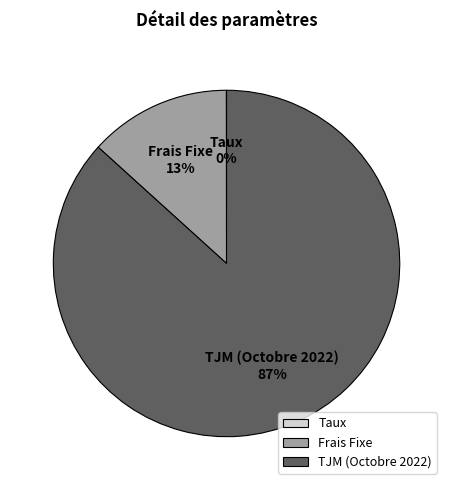

The TJM (Octobre 2022) slice represents 74% of the pie. True or false?

False